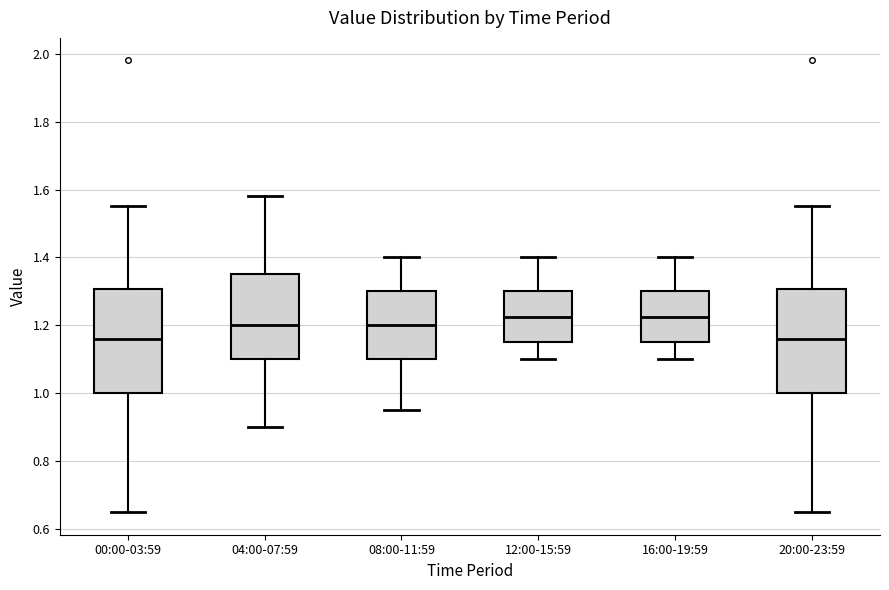

Reading left to right, transcribe this box plot: for each box, give where its median line is, the range the box spans, and where its two whiskers end, as read against the y-axis. The values are not printed on the chart, so give them approximately, as read against the axis.

00:00-03:59: median 1.16, box 1.00 to 1.30, whiskers 0.66 to 1.56
04:00-07:59: median 1.20, box 1.10 to 1.36, whiskers 0.90 to 1.58
08:00-11:59: median 1.20, box 1.10 to 1.30, whiskers 0.96 to 1.40
12:00-15:59: median 1.22, box 1.16 to 1.30, whiskers 1.10 to 1.40
16:00-19:59: median 1.22, box 1.16 to 1.30, whiskers 1.10 to 1.40
20:00-23:59: median 1.16, box 1.00 to 1.30, whiskers 0.66 to 1.56